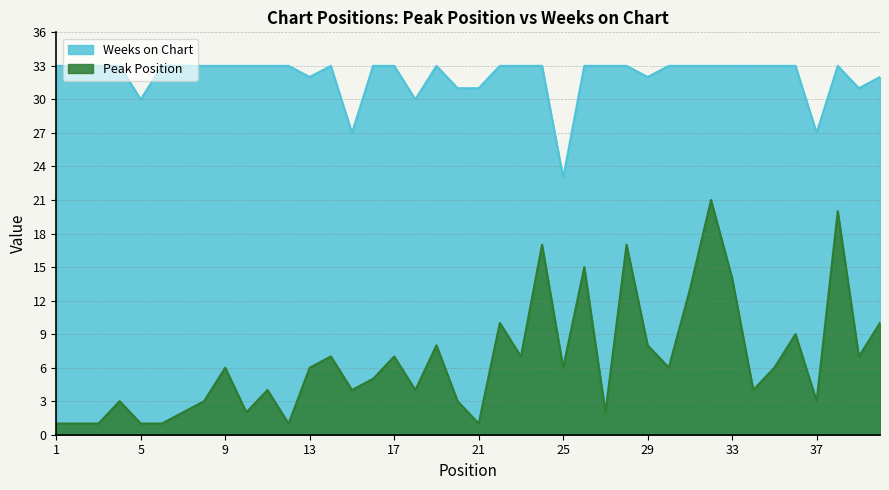

Reading left to right, what are all the values shown in this chart?

Peak Position: 1	1	1	3	1	1	2	3	6	2	4	1	6	7	4	5	7	4	8	3	1	10	7	17	6	15	2	17	8	6	13	21	14	4	6	9	3	20	7	10
Weeks on Chart: 33	33	33	33	30	33	33	33	33	33	33	33	32	33	27	33	33	30	33	31	31	33	33	33	23	33	33	33	32	33	33	33	33	33	33	33	27	33	31	32